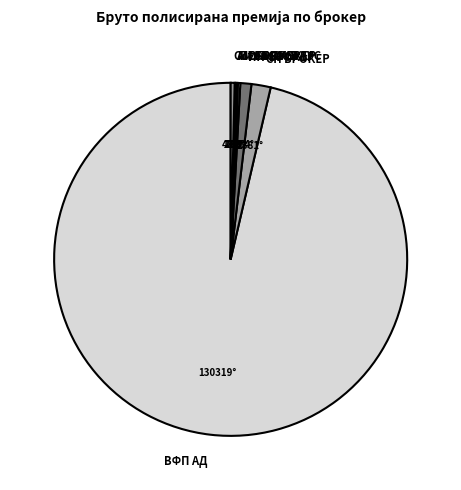

Approximately how many times larger is the value at ВФП АД compared to ИН-БРОКЕР?

95.5